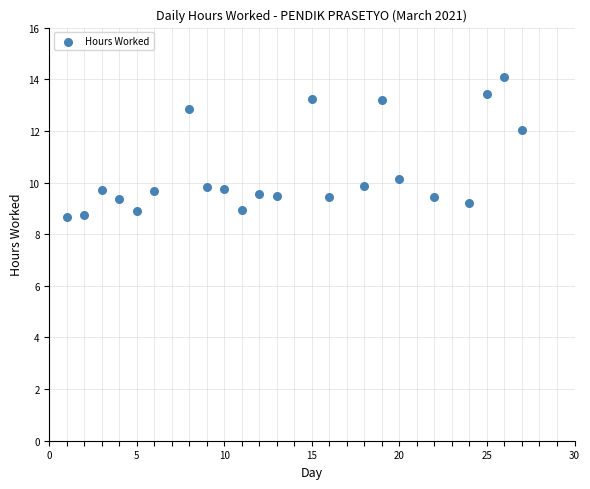

What is the range of Y values (max minus min)?

5.4